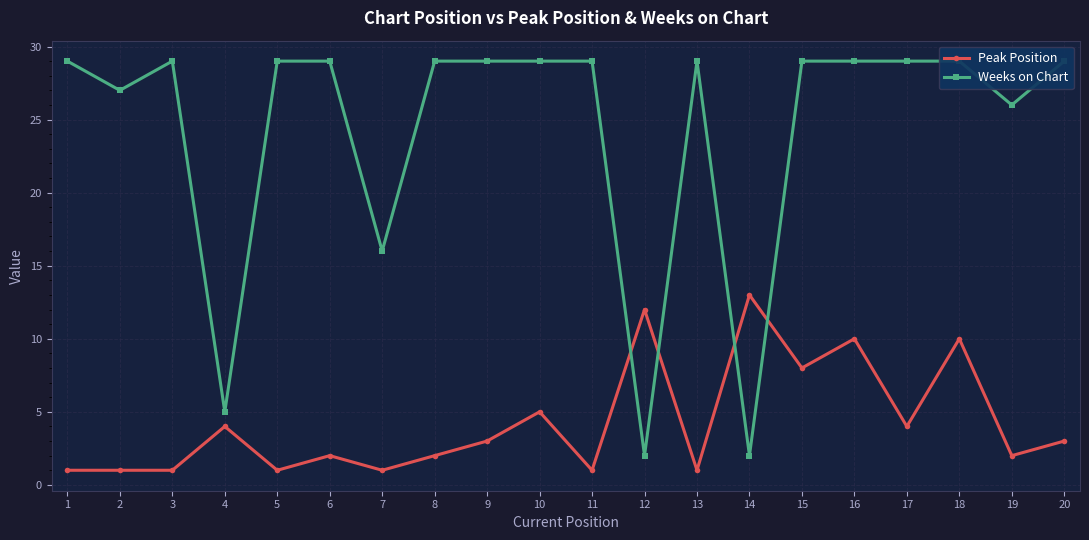

What is the minimum value for Weeks on Chart?

2